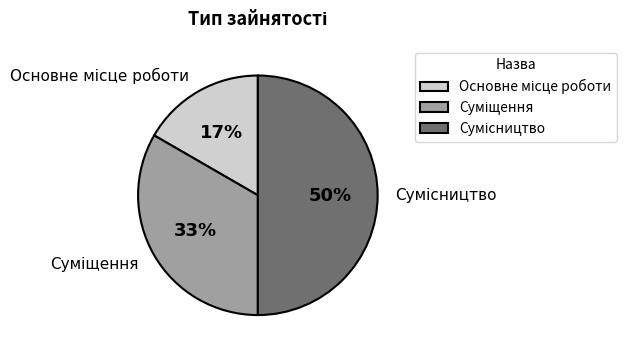

To the nearest percent, what is the difference between the largest and smallest slice percentages?

33%